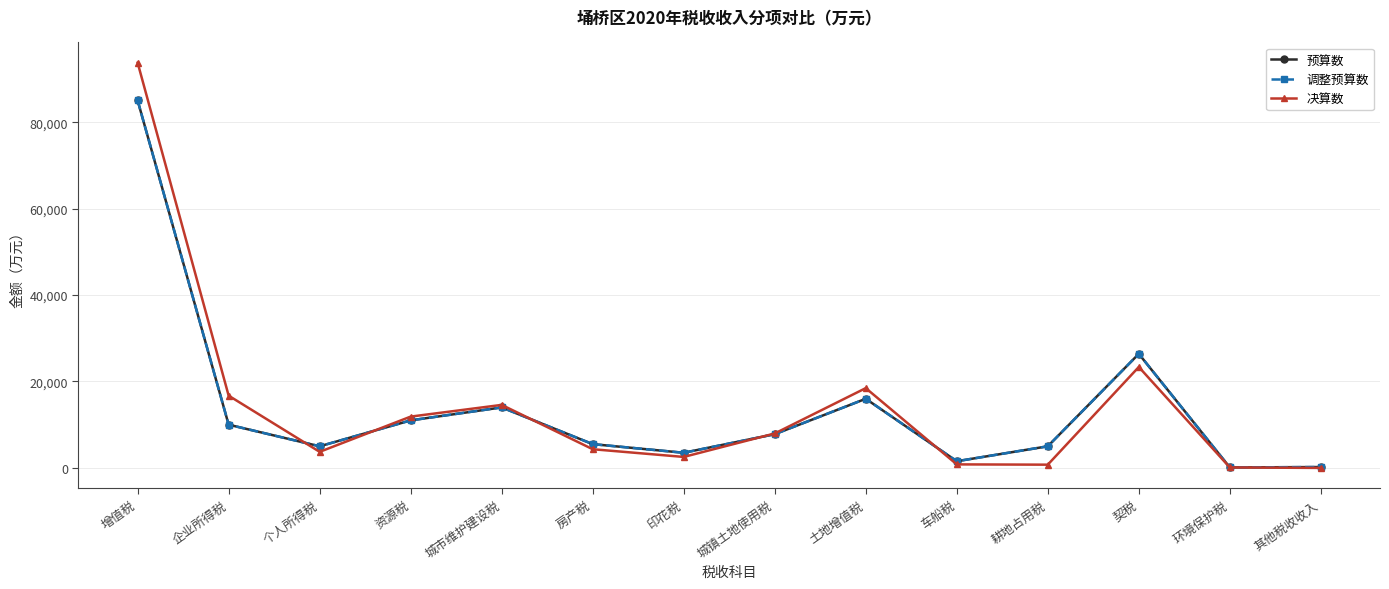

Reading right to left, transcribe all the data shown in this chart.

预算数: 其他税收收入=200	环境保护税=100	契税=26400	耕地占用税=5000	车船税=1540	土地增值税=16000	城镇土地使用税=7800	印花税=3500	房产税=5500	城市维护建设税=14000	资源税=11000	个人所得税=5000	企业所得税=10000	增值税=85058
调整预算数: 其他税收收入=200	环境保护税=100	契税=26400	耕地占用税=5000	车船税=1540	土地增值税=16000	城镇土地使用税=7800	印花税=3500	房产税=5500	城市维护建设税=14000	资源税=11000	个人所得税=5000	企业所得税=10000	增值税=85058
决算数: 其他税收收入=-9	环境保护税=100	契税=23361	耕地占用税=745	车船税=811	土地增值税=18466	城镇土地使用税=7968	印花税=2536	房产税=4322	城市维护建设税=14584	资源税=11873	个人所得税=3716	企业所得税=16718	增值税=93797